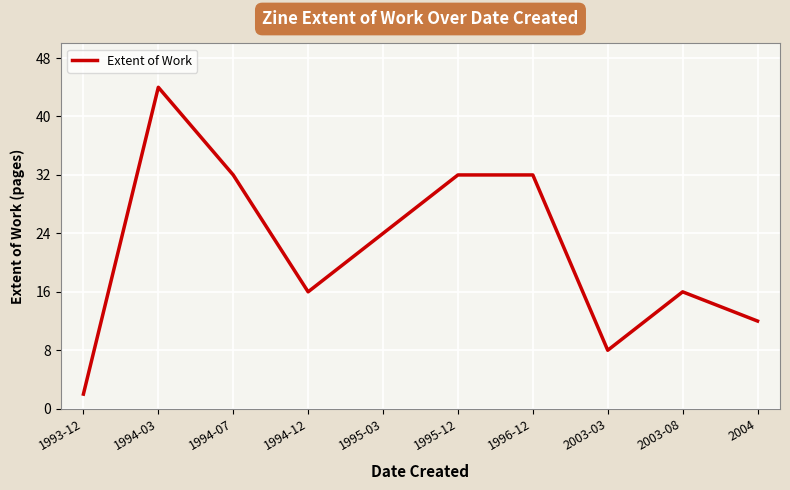

At which label is the value closest to 23?

1995-03